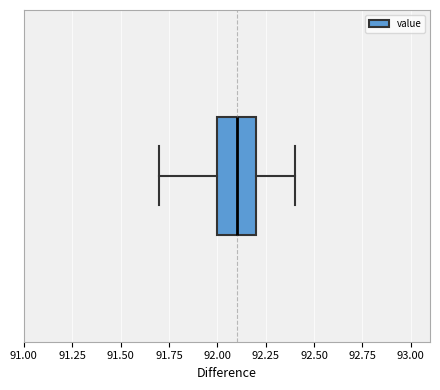

Transcribe this box plot: give where the median line is, the range the box spans, and where the two whiskers end, as read against the x-axis. The values are not printed on the chart, so give them approximately, as read against the axis.

median 92.1, box 92.0 to 92.2, whiskers 91.7 to 92.4